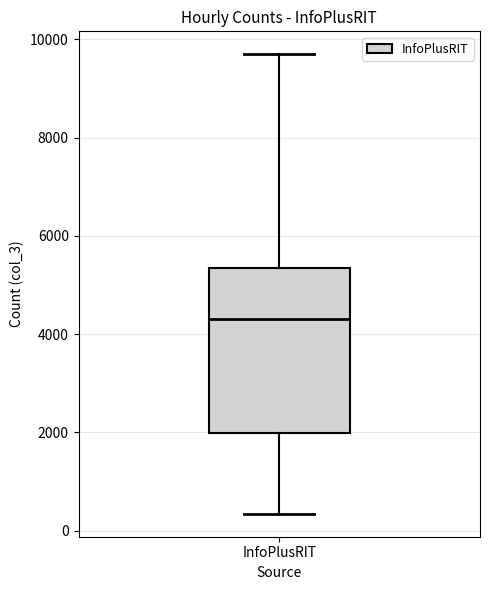

Read this box plot against the y-axis: the position of the median line, the range covered by the box, and the ends of both whiskers. The values are not printed on the chart, so give them approximately, as read against the axis.

median 4400, box 2000 to 5400, whiskers 400 to 9600